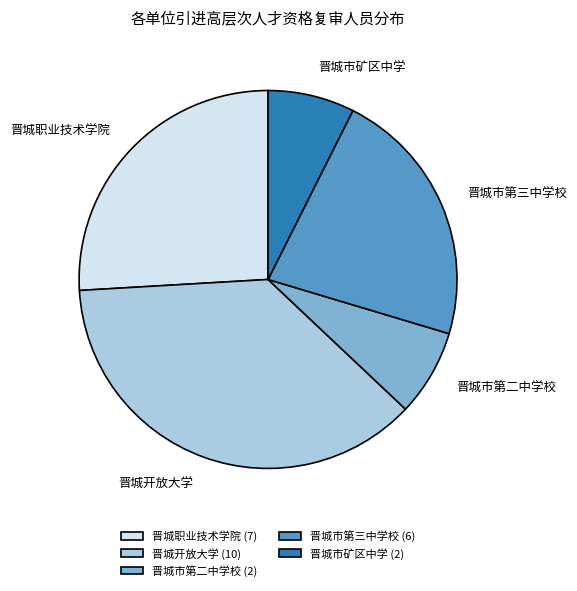

Which slice is the largest?

晋城开放大学